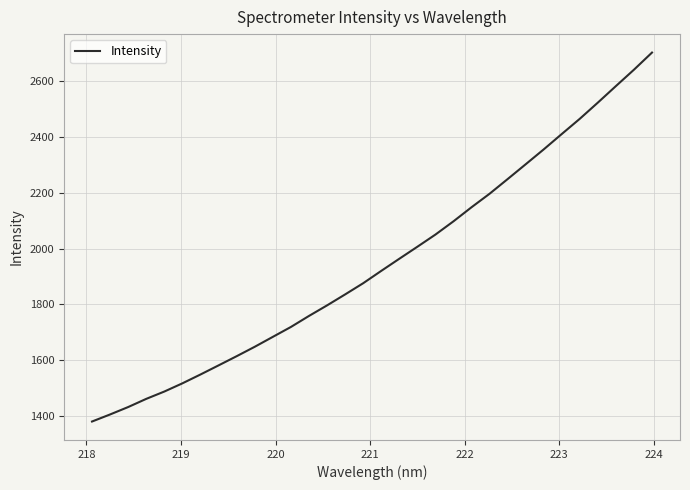

What is the difference between the maximum and minimum values?

1319.9